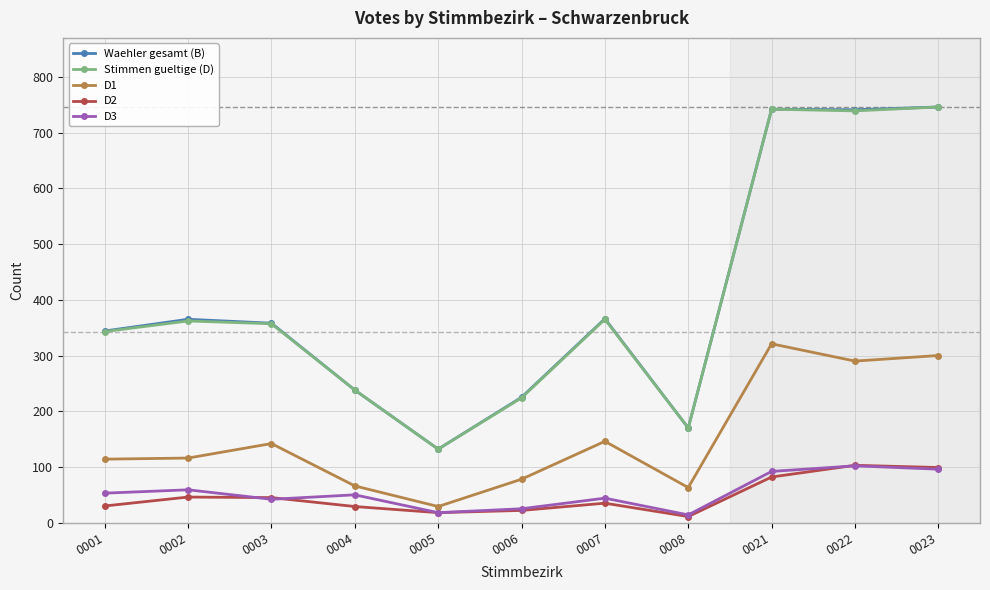

Which category has the lowest value in the D1 series?

0005